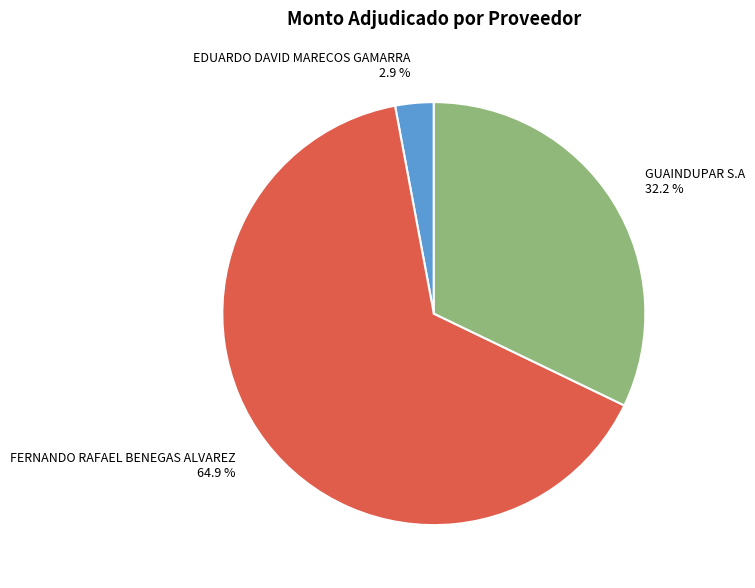

What percentage is the GUAINDUPAR S.A slice, to the nearest percent?

32%